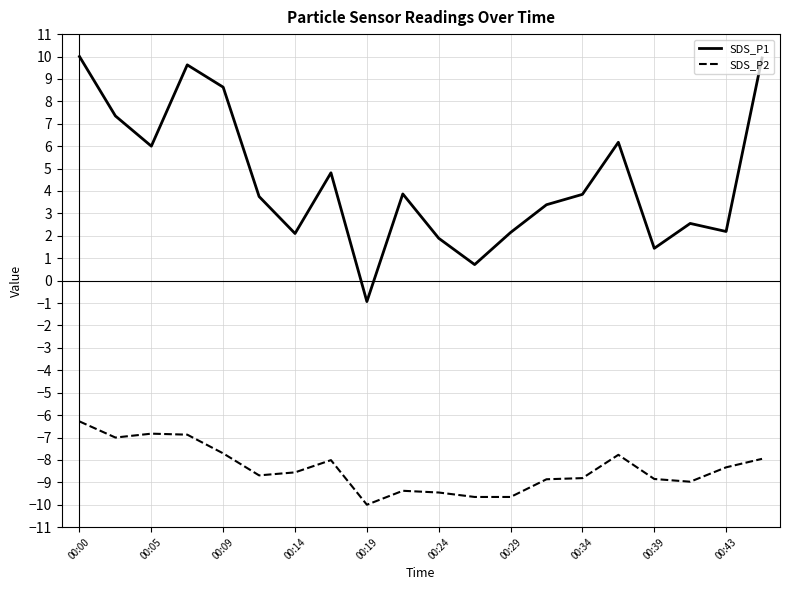

Does the chart have visible grid lines?

Yes